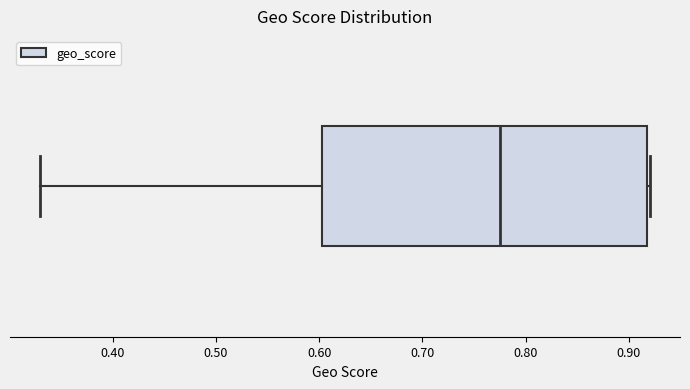

Transcribe this box plot: give where the median line is, the range the box spans, and where the two whiskers end, as read against the x-axis. The values are not printed on the chart, so give them approximately, as read against the axis.

median 0.78, box 0.60 to 0.92, whiskers 0.33 to 0.92